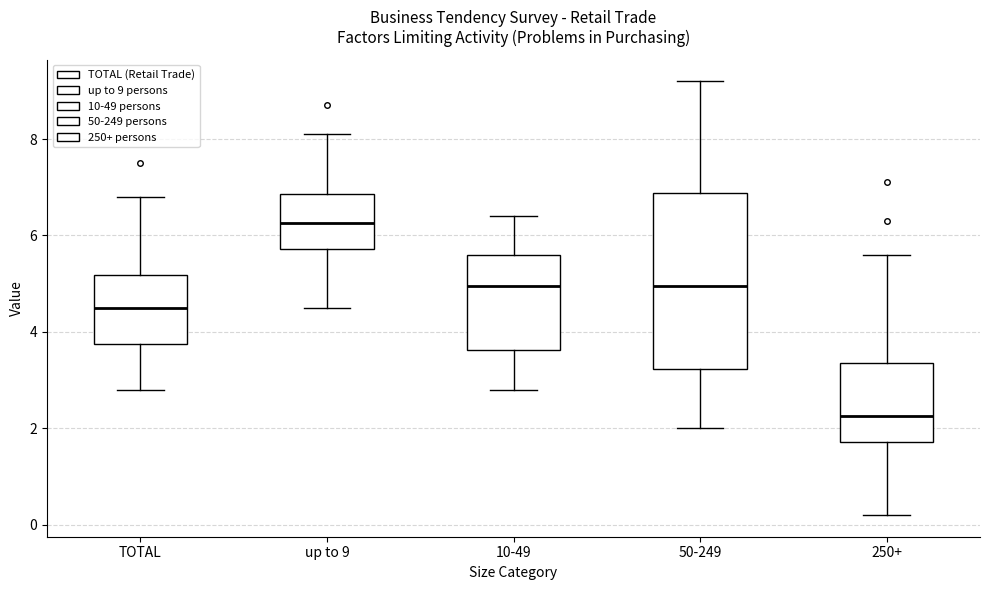

Comparing the boxes themselves (not the whiskers), which one is the tallest?

50-249